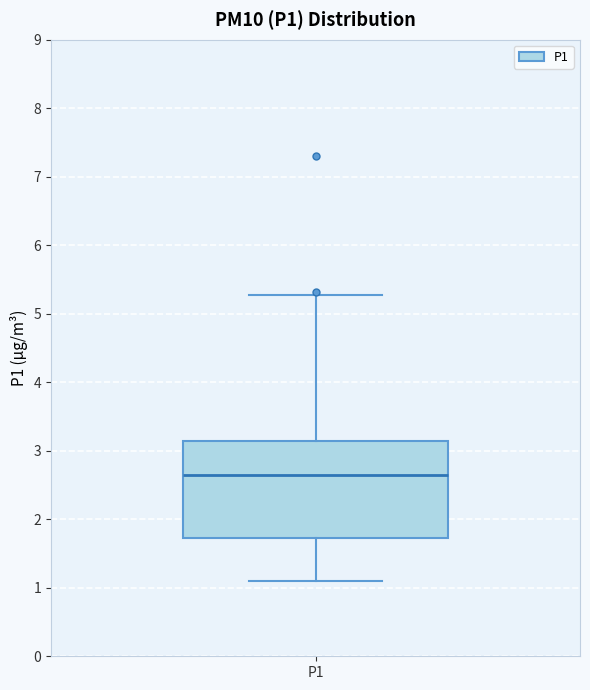

Transcribe this box plot: give where the median line is, the range the box spans, and where the two whiskers end, as read against the y-axis. The values are not printed on the chart, so give them approximately, as read against the axis.

median 2.7, box 1.7 to 3.1, whiskers 1.1 to 5.3